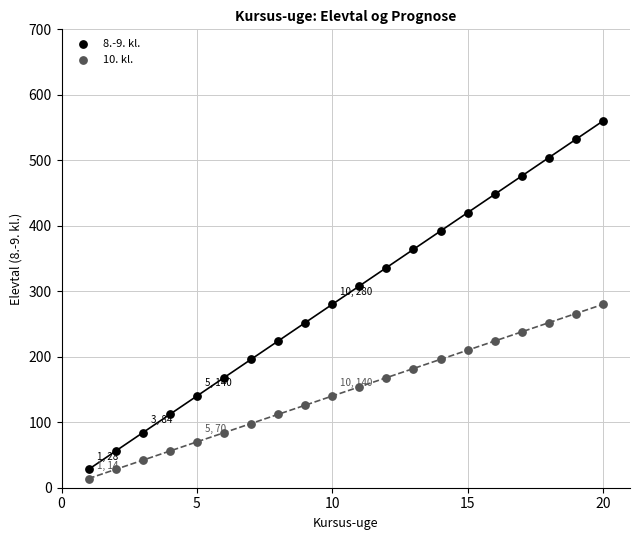

Which series reaches the maximum Y coordinate?

8.-9. kl.